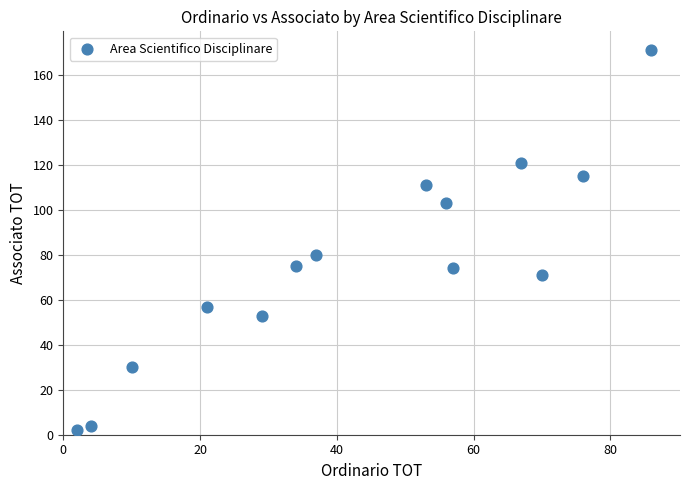

What Y value in the scatter plot is closest to 86?

80